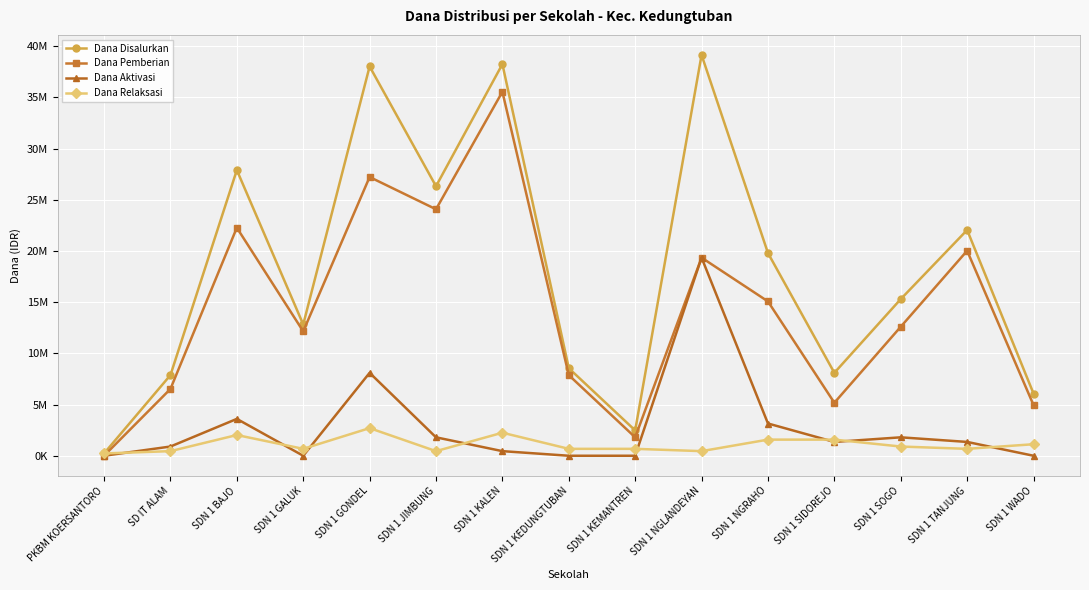

What position from the left is SDN 1 GONDEL?

5